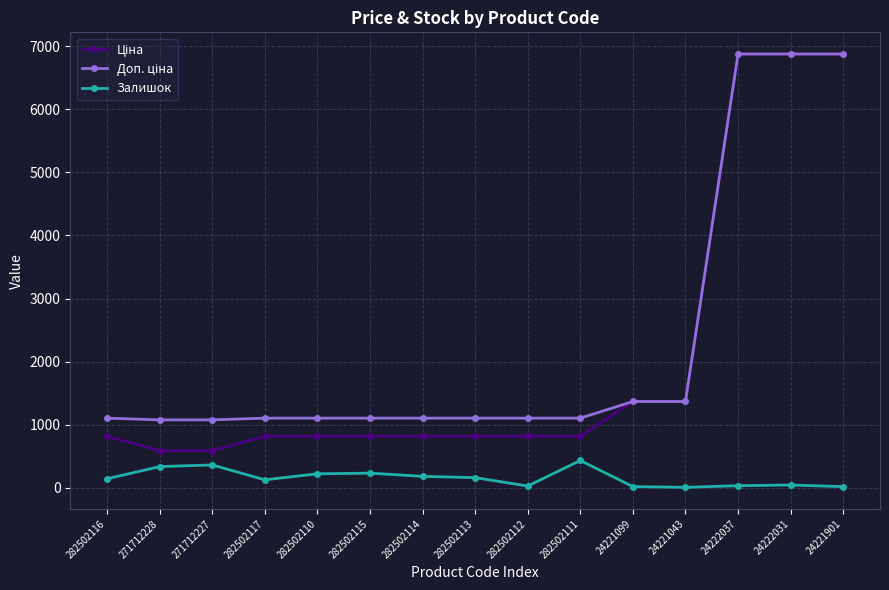

At how many categories does at least one series exceed 3658?

3